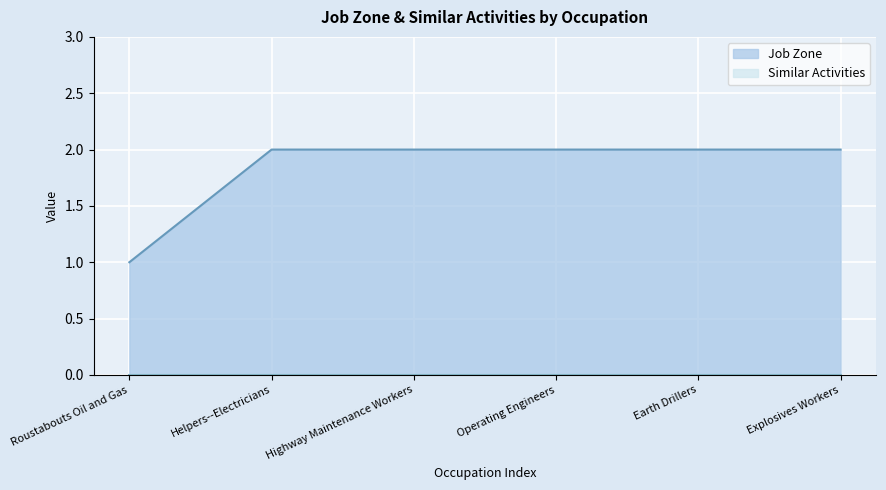

Rank the categories by value from highest to lowest.

Helpers--Electricians, Highway Maintenance Workers, Operating Engineers, Earth Drillers, Explosives Workers, Roustabouts Oil and Gas